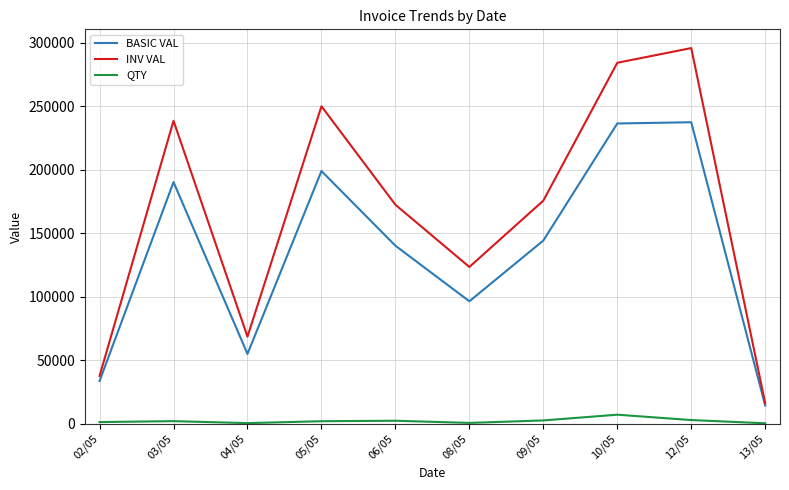

What is the difference between the maximum and minimum values in the QTY series?

6760.0